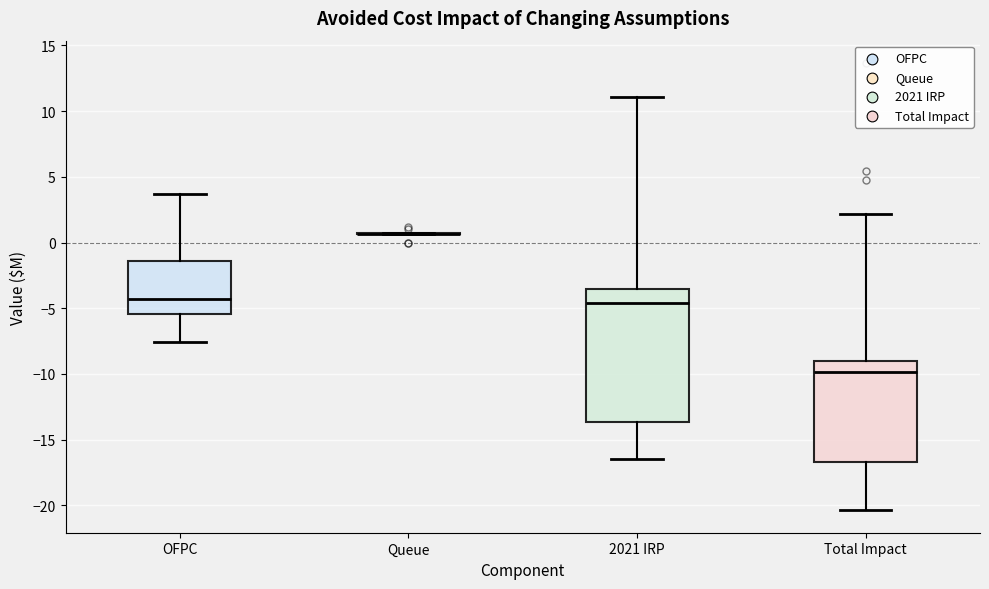

Reading left to right, read every box against the y-axis: the position of its median line, the range the box covers, and the ends of its whiskers. The values are not printed on the chart, so give them approximately, as read against the axis.

OFPC: median -4.5, box -5.5 to -1.5, whiskers -7.5 to 3.5
Queue: box collapsed to a line at 0.5, whiskers 0.5 to 0.5
2021 IRP: median -4.5, box -13.5 to -3.5, whiskers -16.5 to 11.0
Total Impact: median -10.0, box -16.5 to -9.0, whiskers -20.5 to 2.0